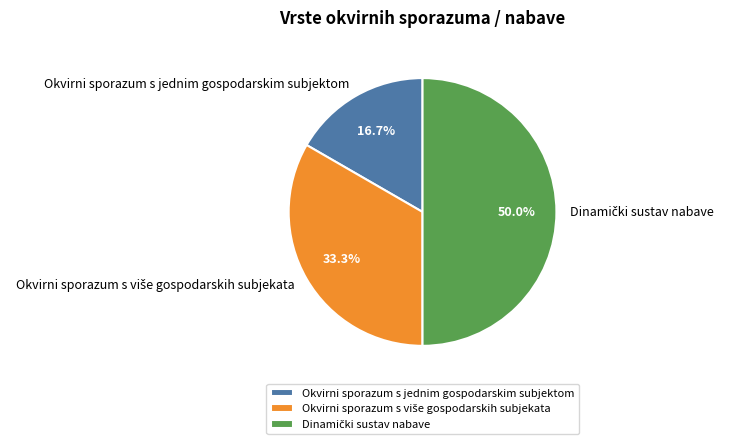

Which slice is the smallest?

Okvirni sporazum s jednim gospodarskim subjektom